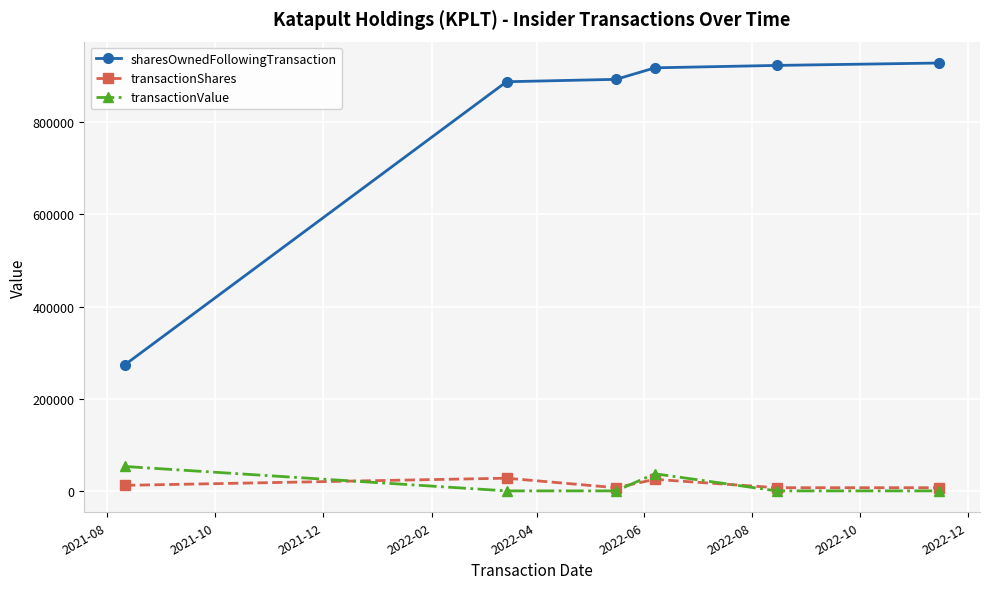

What is the highest value of the sharesOwnedFollowingTransaction series?

928223